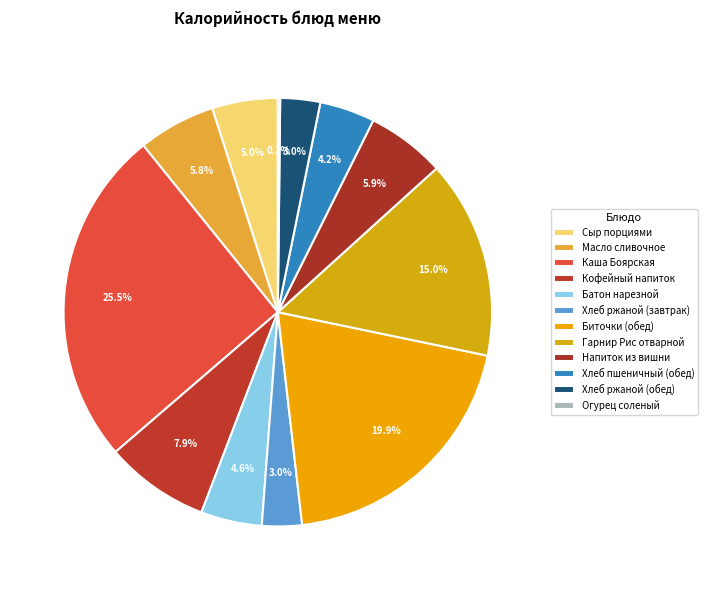

To the nearest percent, what is the average slice percentage?

8%